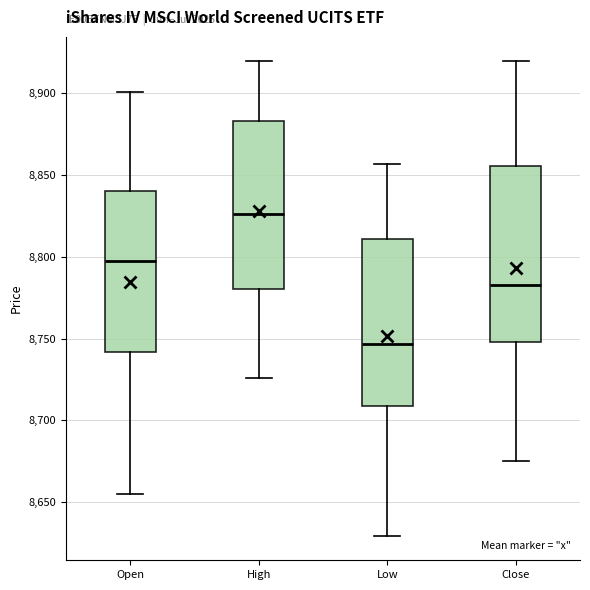

Reading left to right, read every box against the y-axis: the position of its median line, the range the box covers, and the ends of its whiskers. The values are not printed on the chart, so give them approximately, as read against the axis.

Open: median 8800, box 8740 to 8840, whiskers 8655 to 8900
High: median 8825, box 8780 to 8885, whiskers 8725 to 8920
Low: median 8745, box 8710 to 8810, whiskers 8630 to 8855
Close: median 8785, box 8750 to 8855, whiskers 8675 to 8920